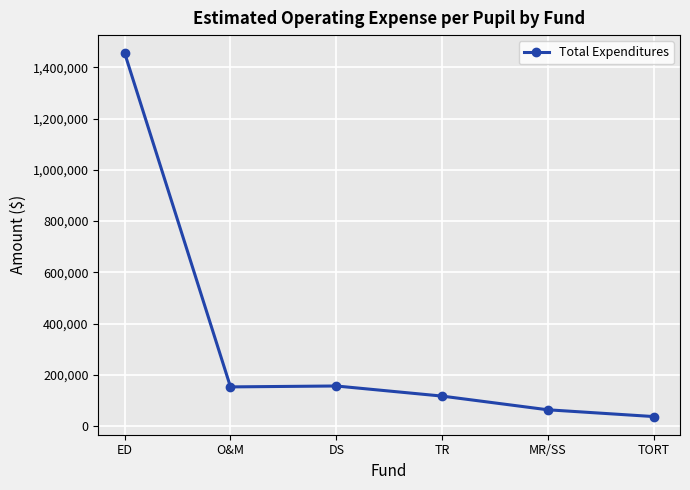

What is the change in value from ED to TORT?

-1417691